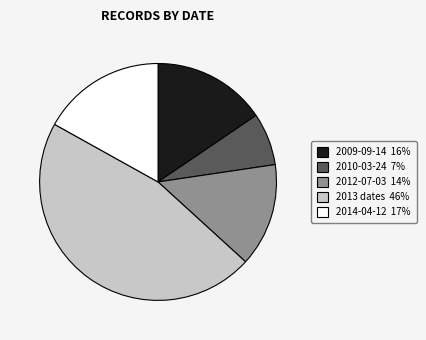

Does any single category account for the majority?

No